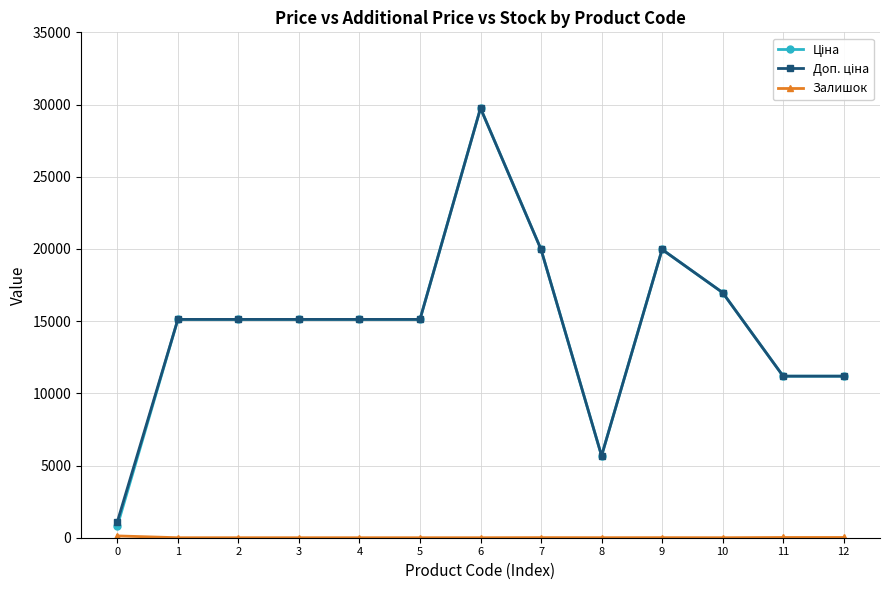

What is the spread (max minus min) of values at 4?

15120.0